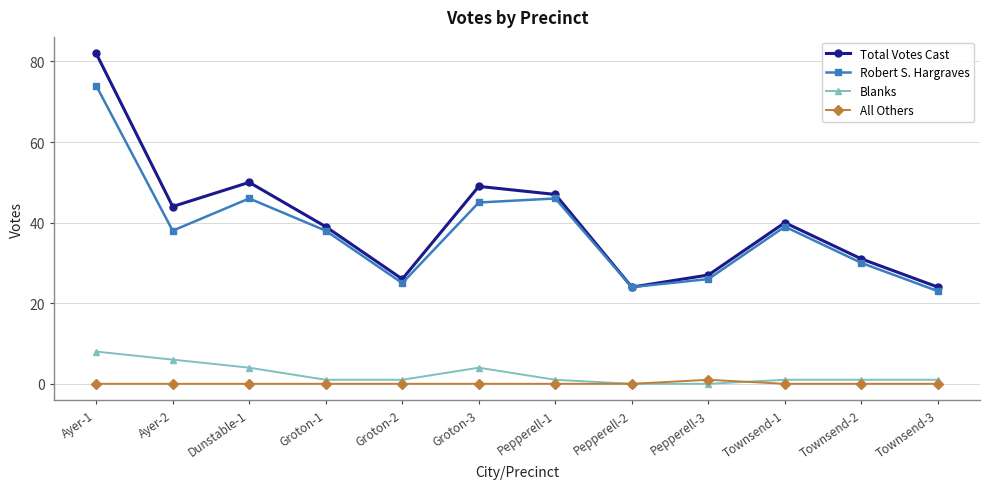

True or false: Total Votes Cast has a value of 24 at Townsend-3.

True